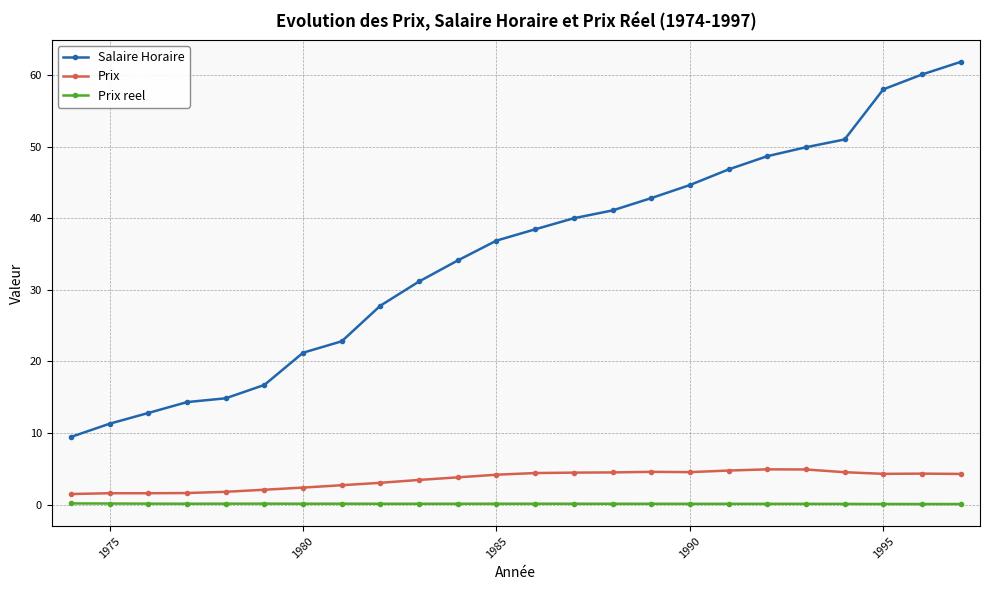

What is the sum of all Prix reel values?

2.6